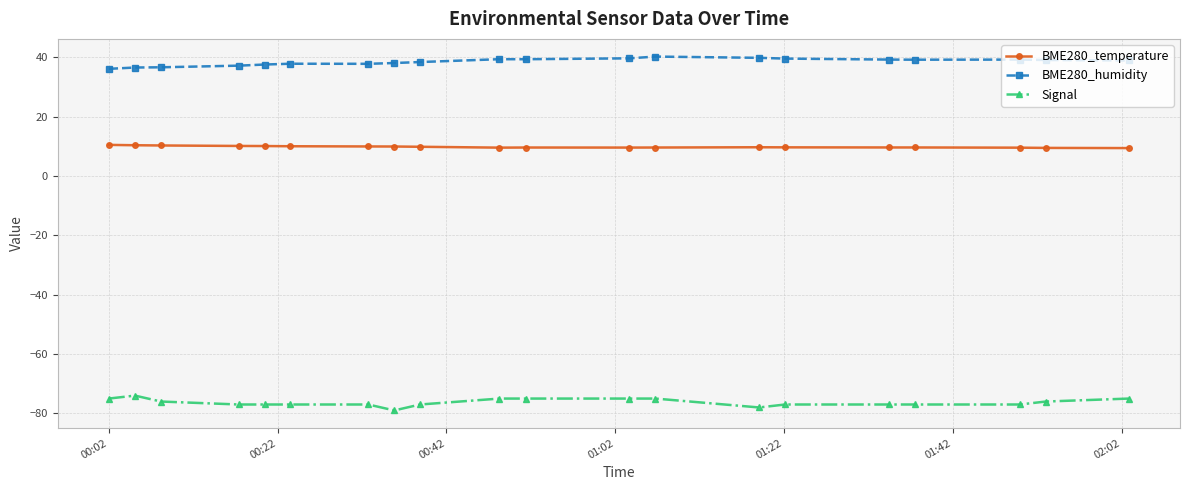

True or false: BME280_temperature and BME280_humidity cross at least once.

False